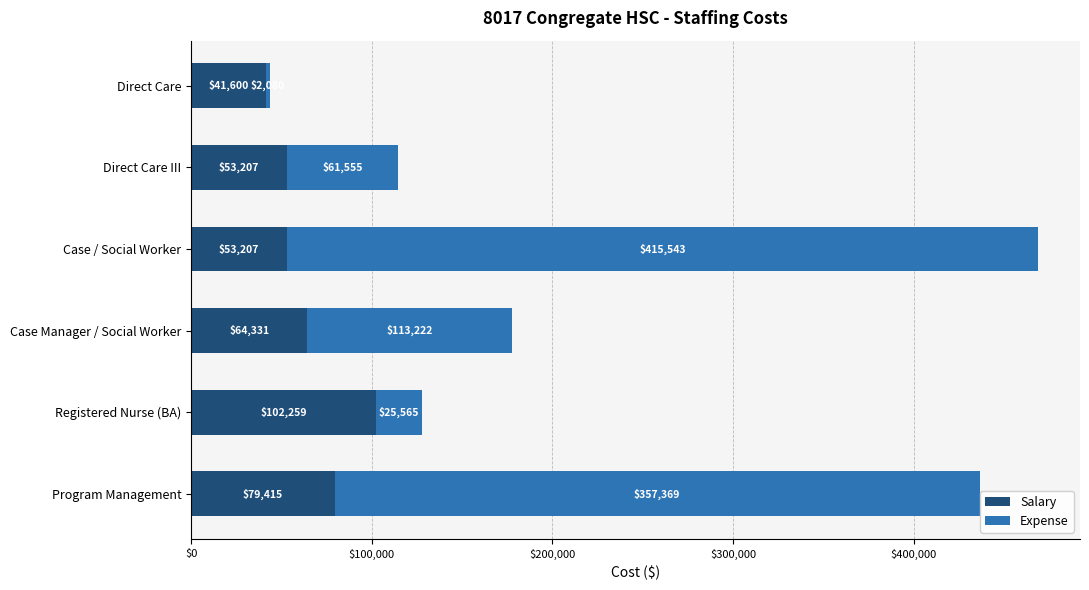

What is the highest value of the Salary series?

102258.6